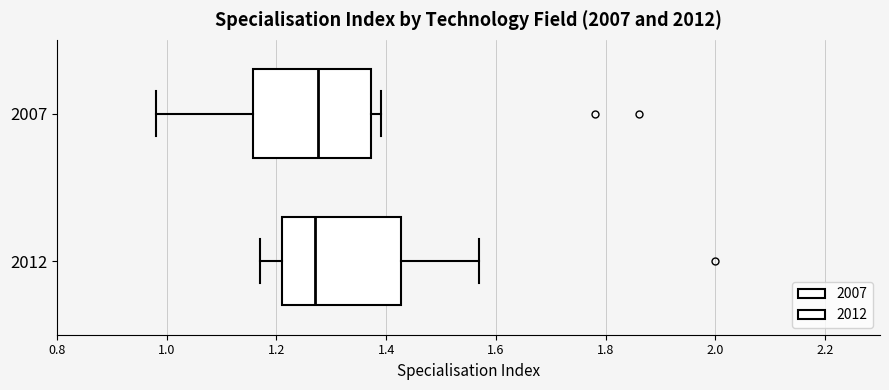

Reading bottom to top, read every box against the x-axis: the position of its median line, the range the box covers, and the ends of its whiskers. The values are not printed on the chart, so give them approximately, as read against the axis.

2012: median 1.28, box 1.22 to 1.42, whiskers 1.18 to 1.58
2007: median 1.28, box 1.16 to 1.38, whiskers 0.98 to 1.40